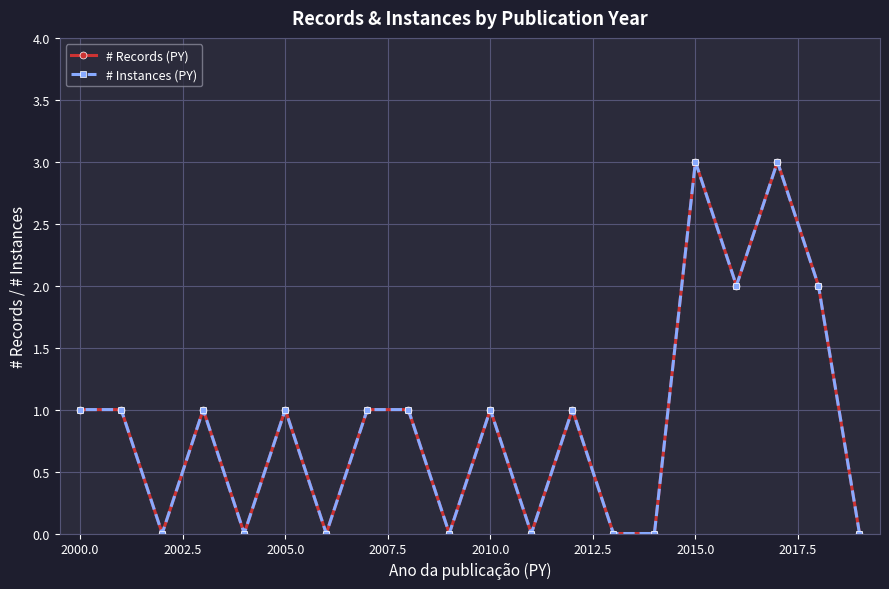

True or false: # Records (PY) and # Instances (PY) cross at least once.

False